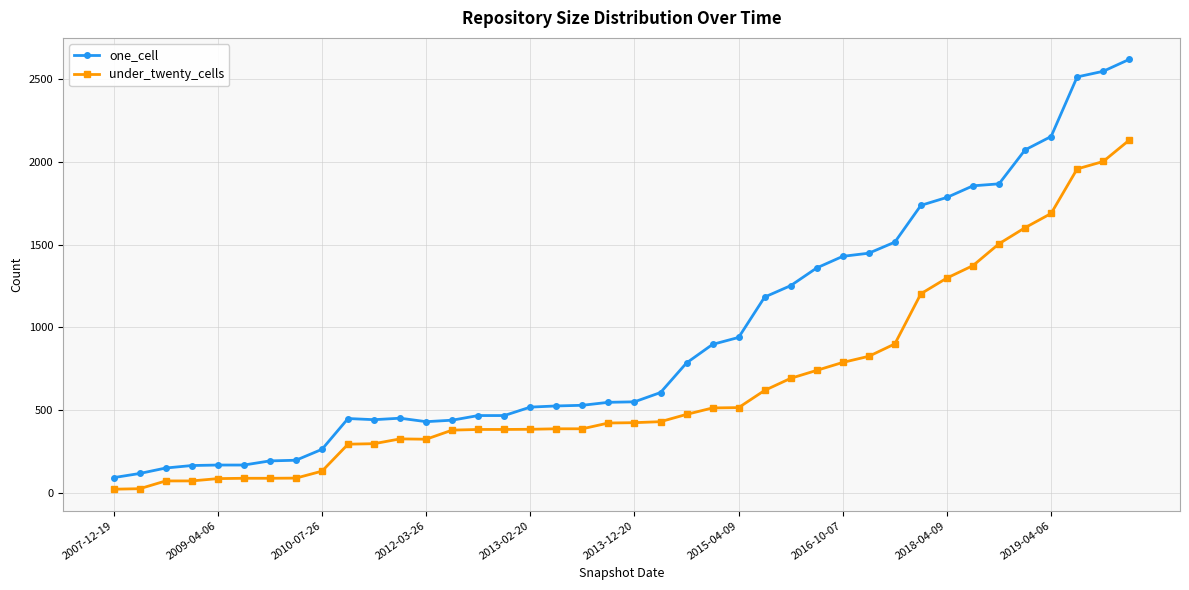

True or false: under_twenty_cells and one_cell intersect in this chart.

False